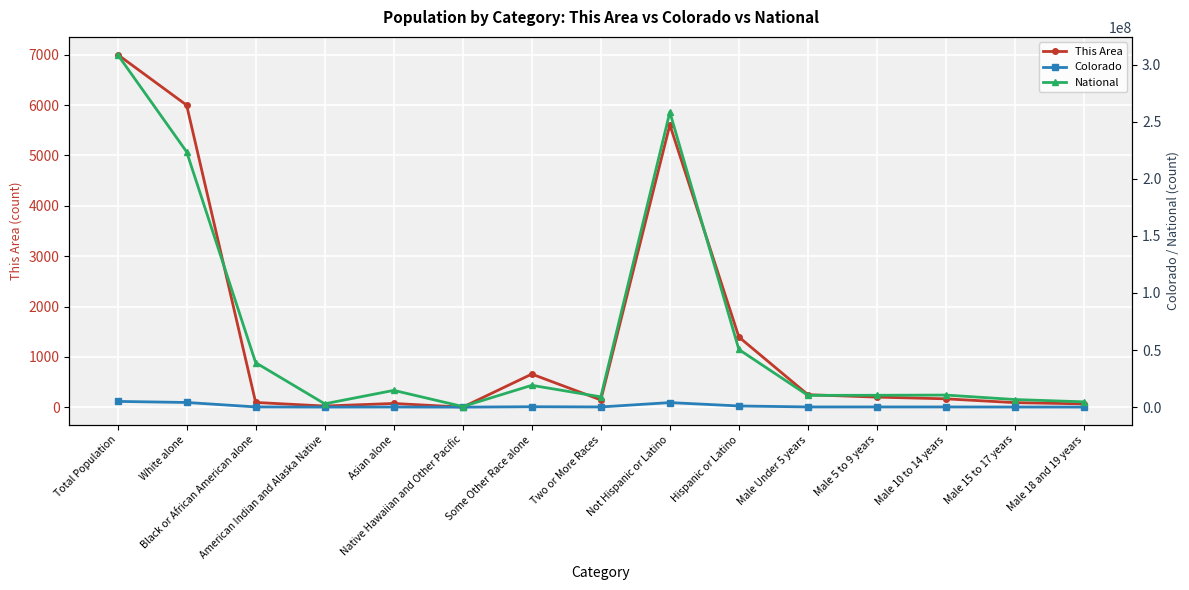

At which category is the sum across all series the highest?

Total Population